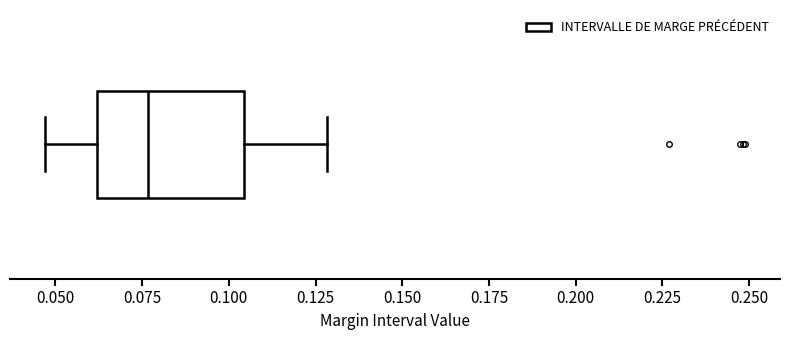

Read this box plot against the x-axis: the position of the median line, the range covered by the box, and the ends of both whiskers. The values are not printed on the chart, so give them approximately, as read against the axis.

median 0.075, box 0.060 to 0.105, whiskers 0.045 to 0.130